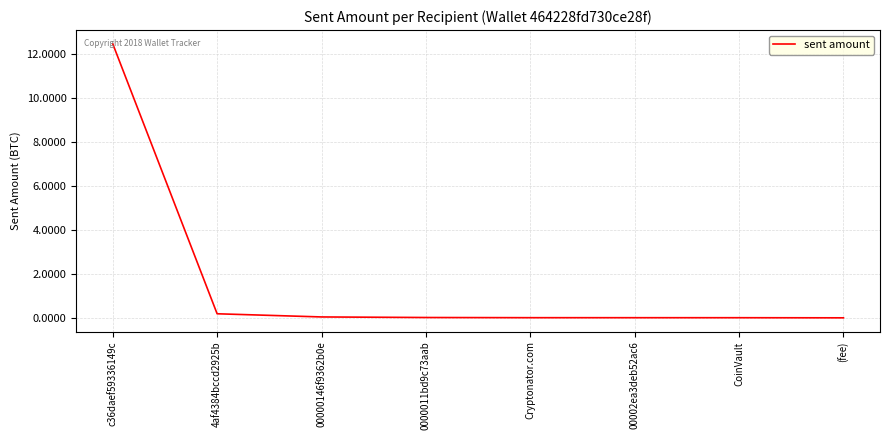

True or false: the data has more than 2 interior local peaks.

False